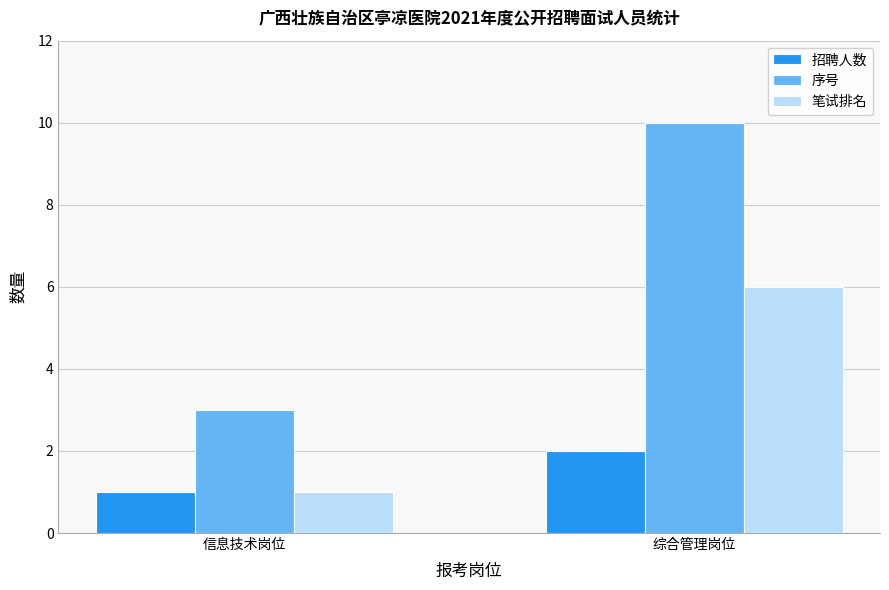

Where is 序号 nearest to the value 6?

信息技术岗位